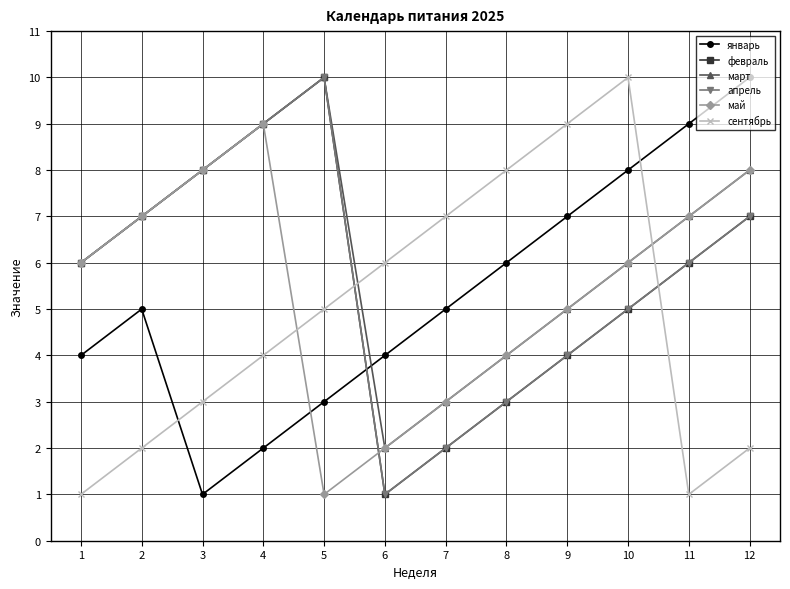

Where is март nearest to the value 6?

1